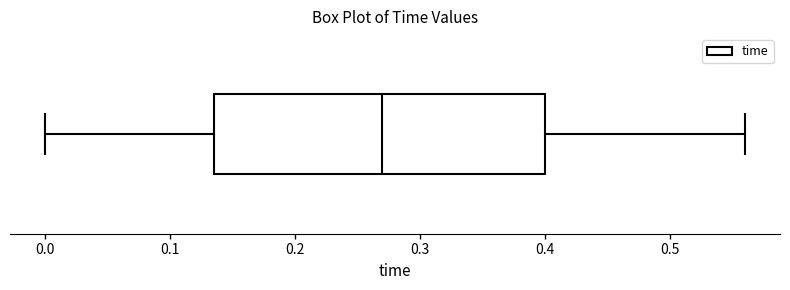

Transcribe this box plot: give where the median line is, the range the box spans, and where the two whiskers end, as read against the x-axis. The values are not printed on the chart, so give them approximately, as read against the axis.

median 0.27, box 0.14 to 0.40, whiskers 0.00 to 0.56